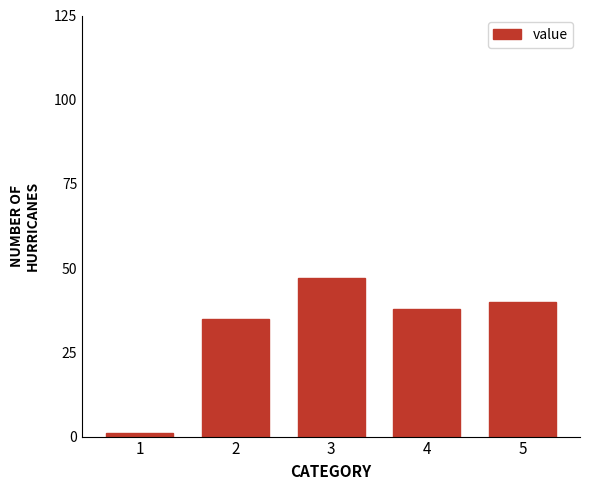

Reading right to left, transcribe all the data shown in this chart.

40	38	47	35	1